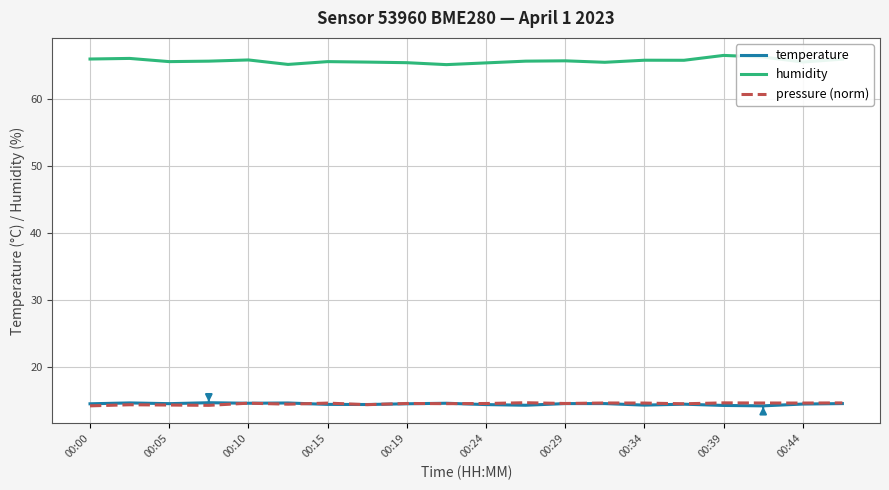

What are all the series names shown in the legend?

temperature, humidity, pressure (norm)